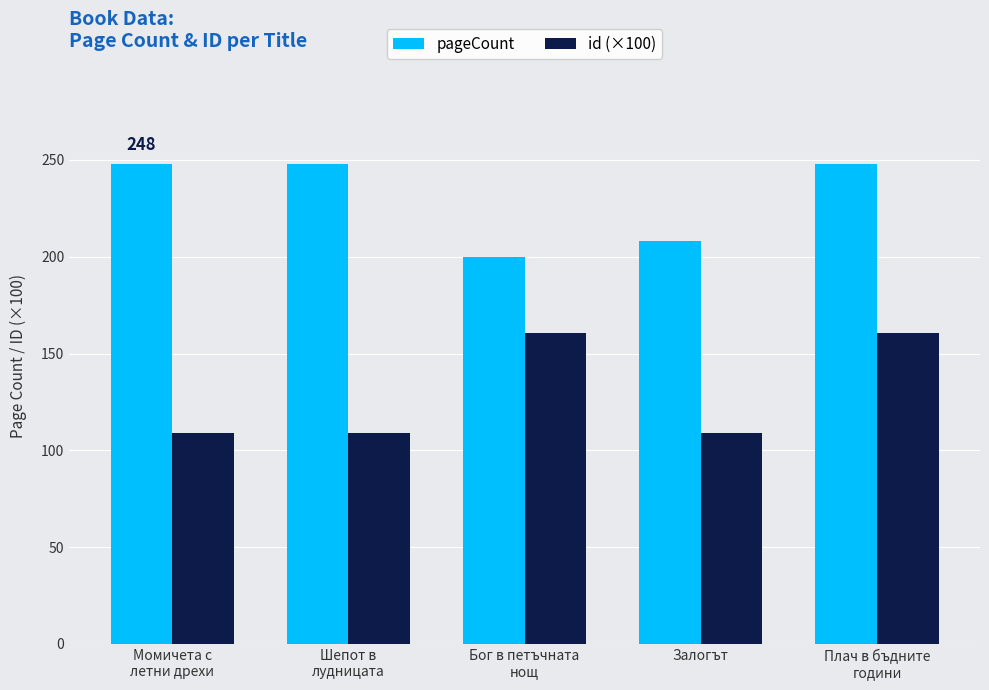

What position from the right is Бог в петъчната
нощ?

3